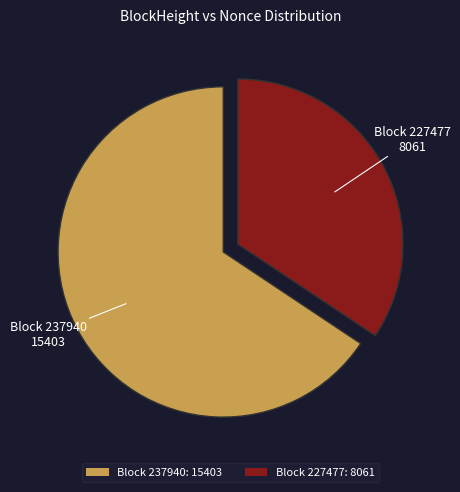

Do Block 227477: 8061 and Block 237940: 15403 together represent more than half of the pie?

Yes